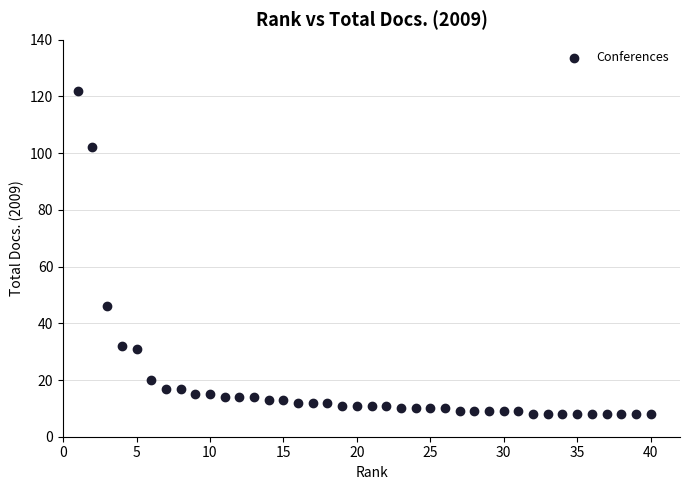

What is the range of X values (max minus min)?

39